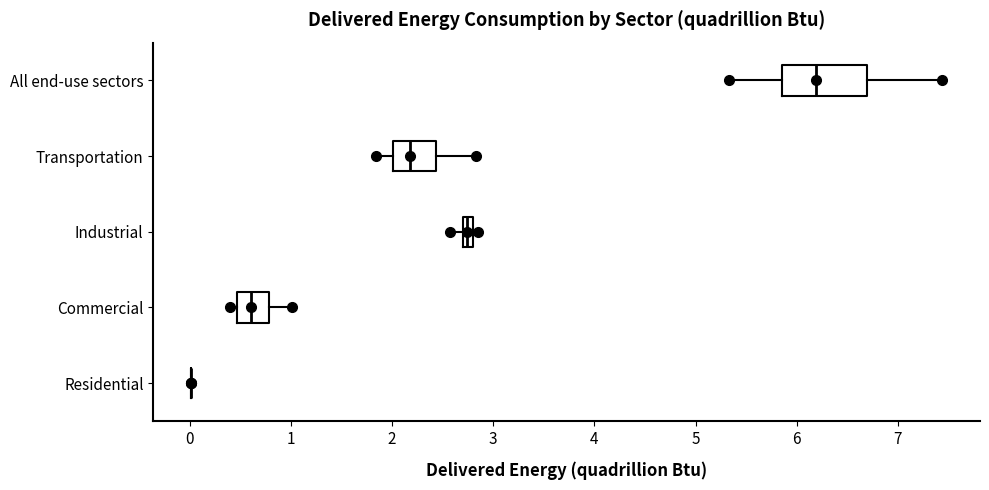

Which box is the widest, from its left edge to its right edge?

All end-use sectors